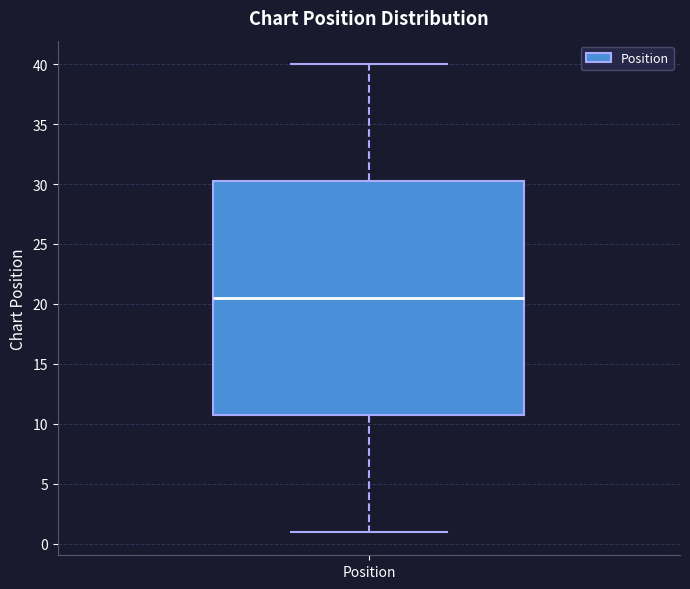

Transcribe this box plot: give where the median line is, the range the box spans, and where the two whiskers end, as read against the y-axis. The values are not printed on the chart, so give them approximately, as read against the axis.

median 20.5, box 11.0 to 30.5, whiskers 1.0 to 40.0